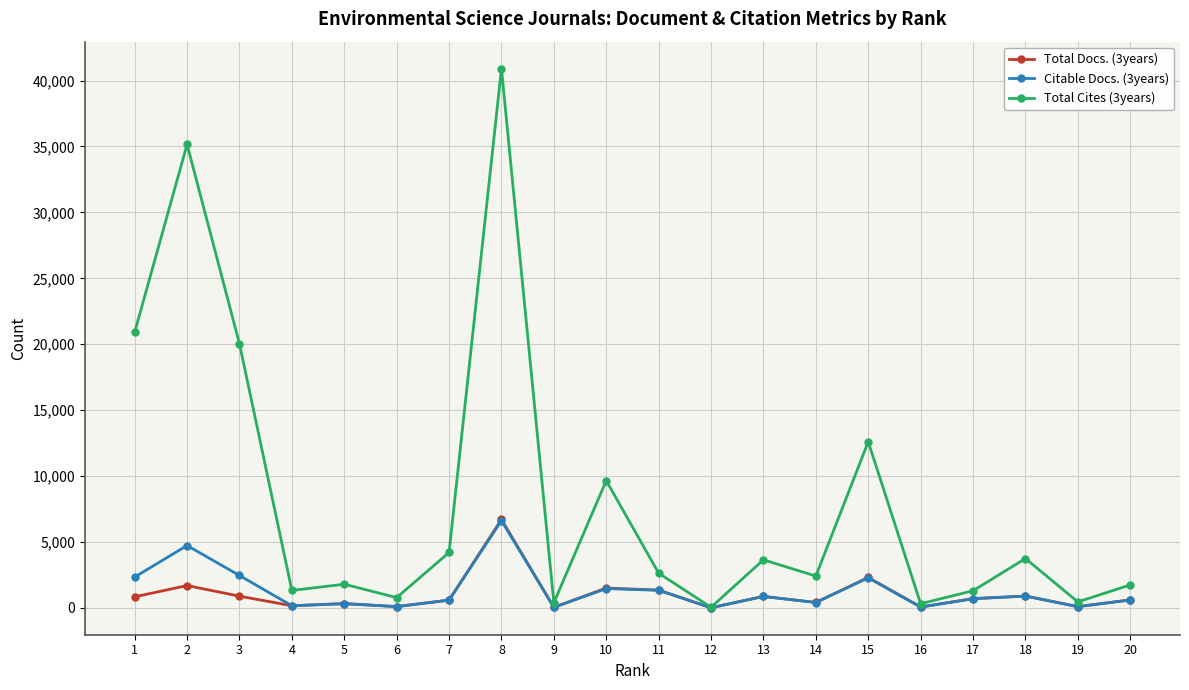

The value of Citable Docs. (3years) at 2 is 4731. True or false?

True